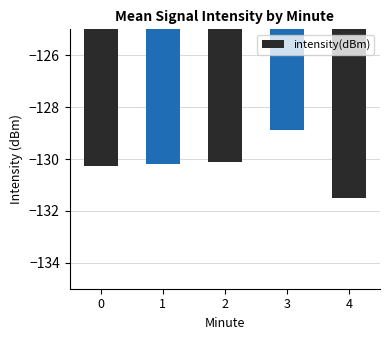

Is it true that the value at 3 is -128.9?

True